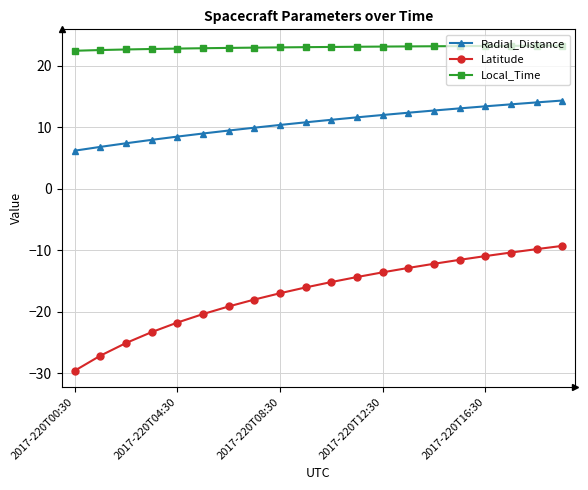

Rank the series by their average value, from lowest to highest.

Latitude, Radial_Distance, Local_Time